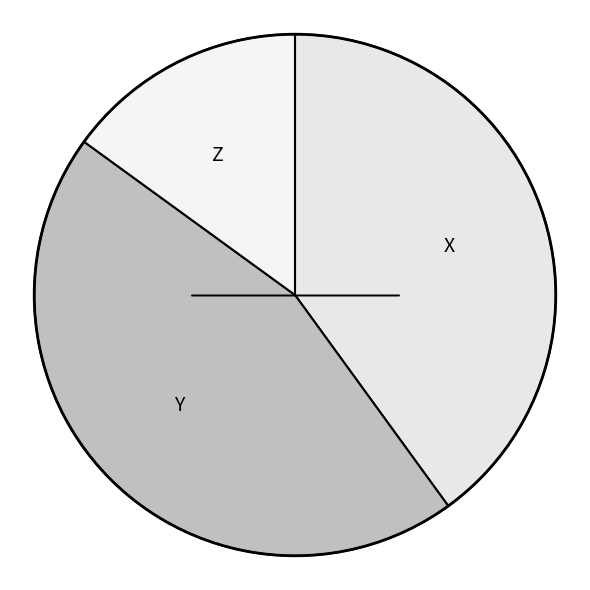

Approximately how many times larger is the value at X compared to Z?

2.7